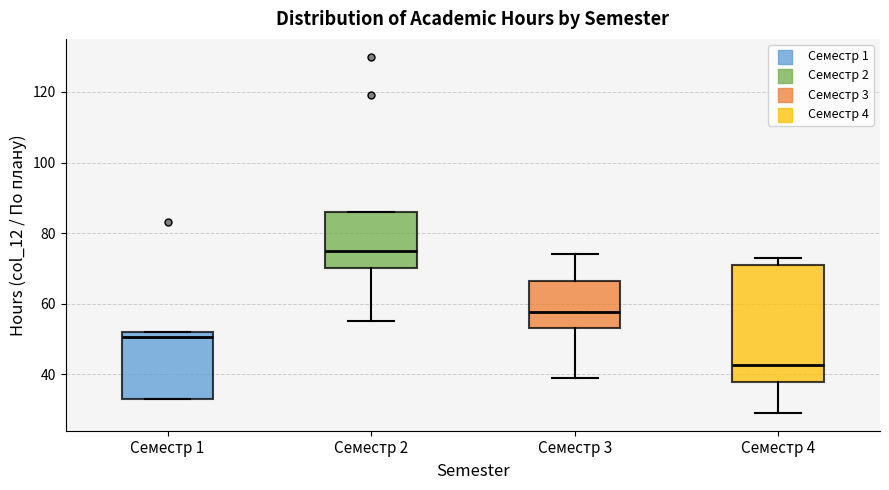

Where is the upper edge of the box for Семестр 1 on the y-axis? The values are not printed on the chart, so give them approximately, as read against the axis.

52